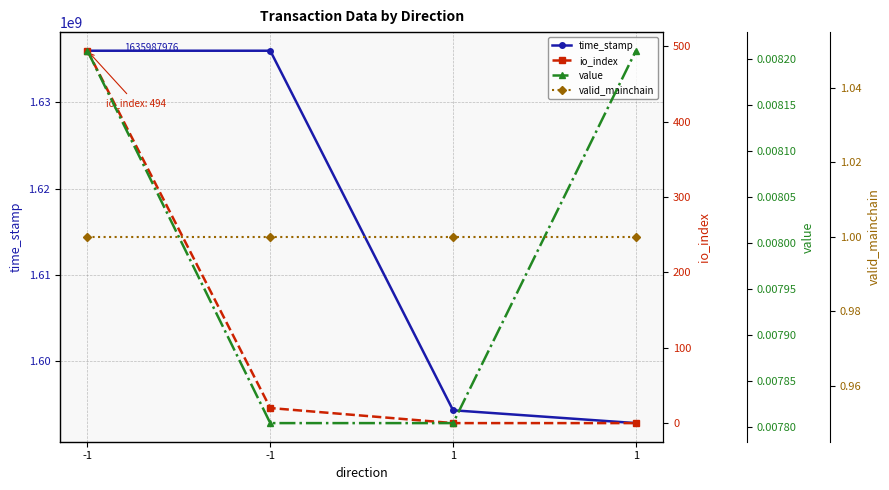

True or false: value and time_stamp cross at least once.

False